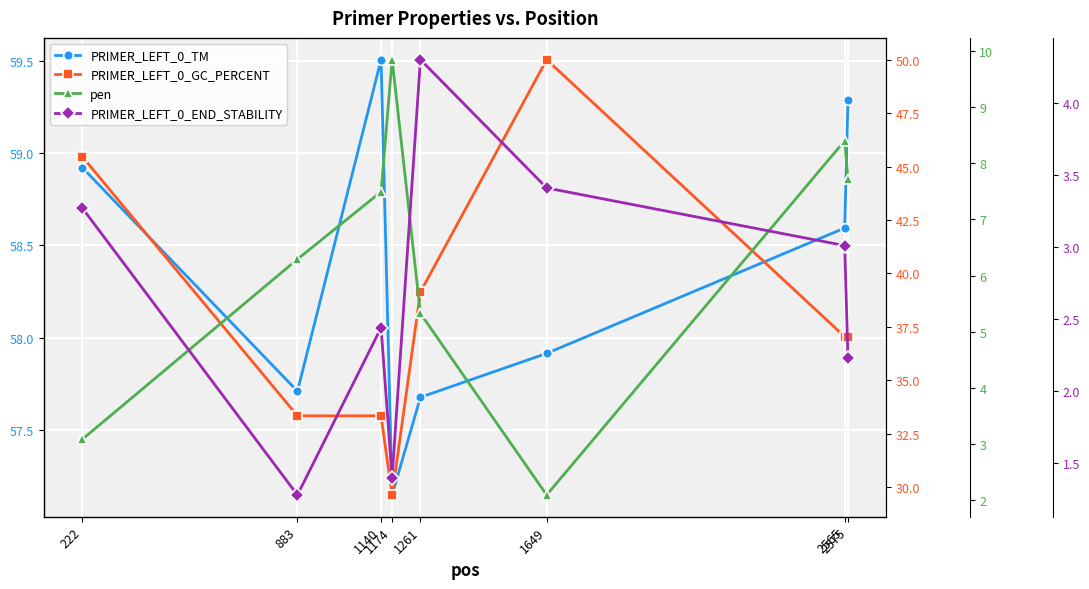

What is the difference between the maximum and second lowest values in the PRIMER_LEFT_0_END_STABILITY series?

2.9